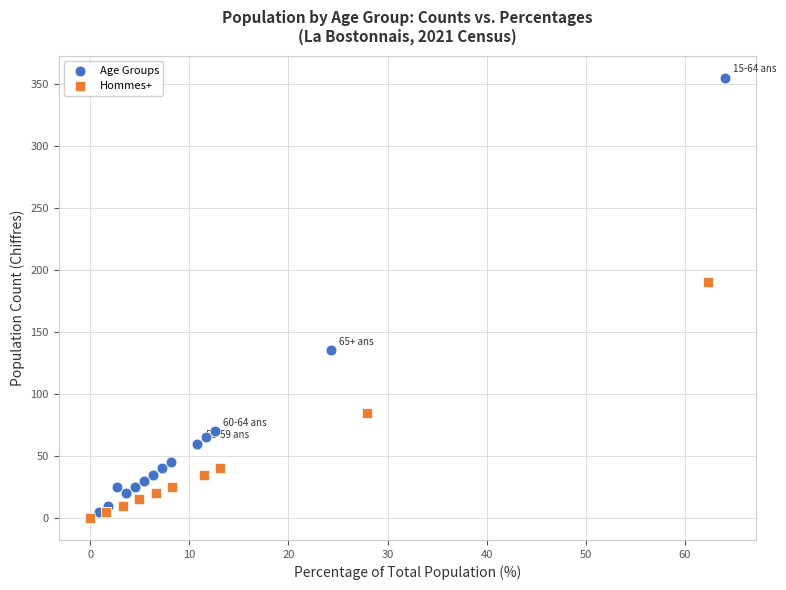

Which series has the largest Y range (max minus min)?

Age Groups